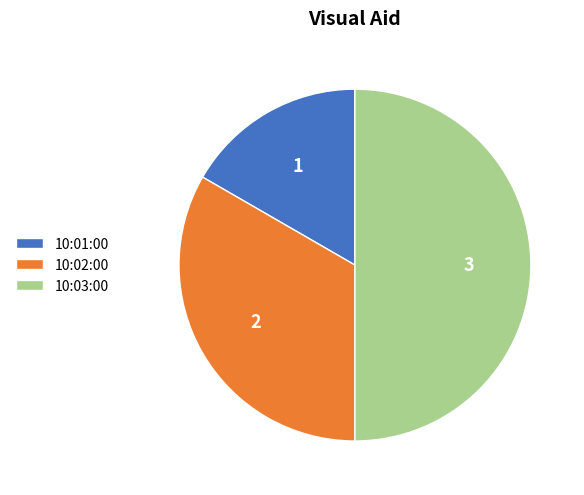

Count the number of slices in the pie.

3